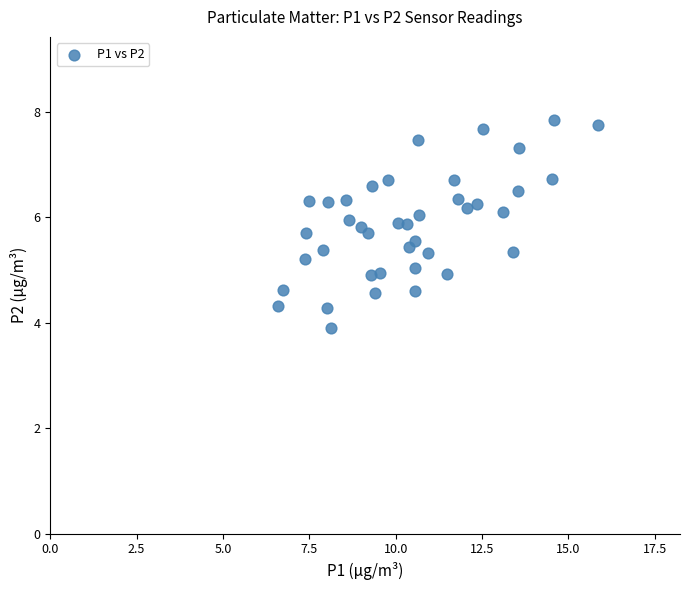

What is the range of X values (max minus min)?

9.2